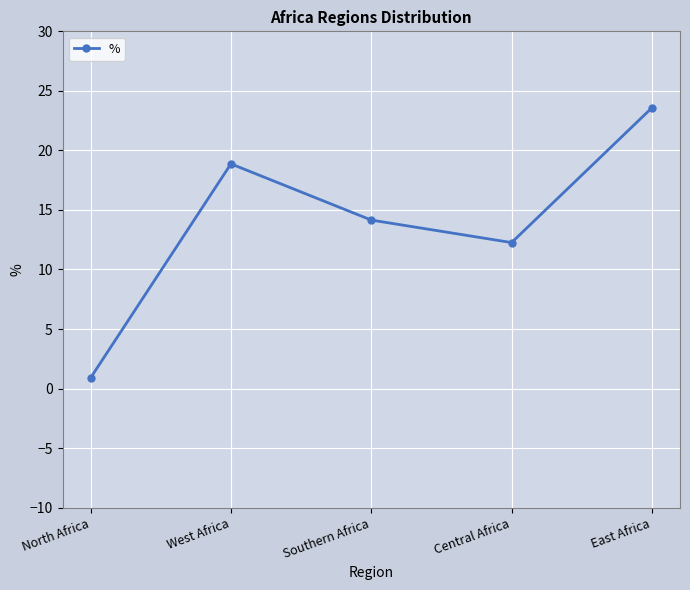

How many values are below 14?

2